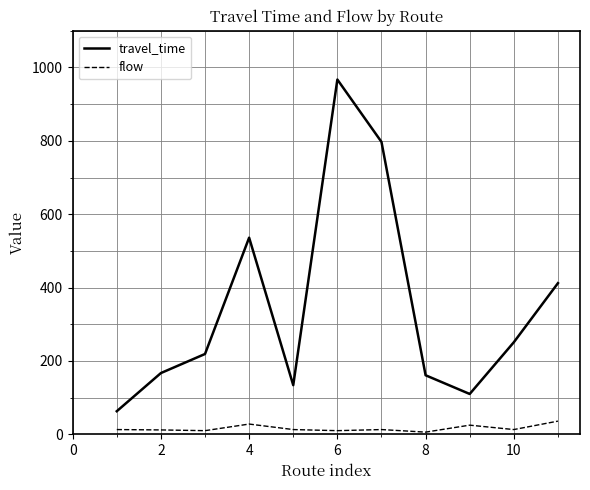

Which series has the widest spread of values?

travel_time